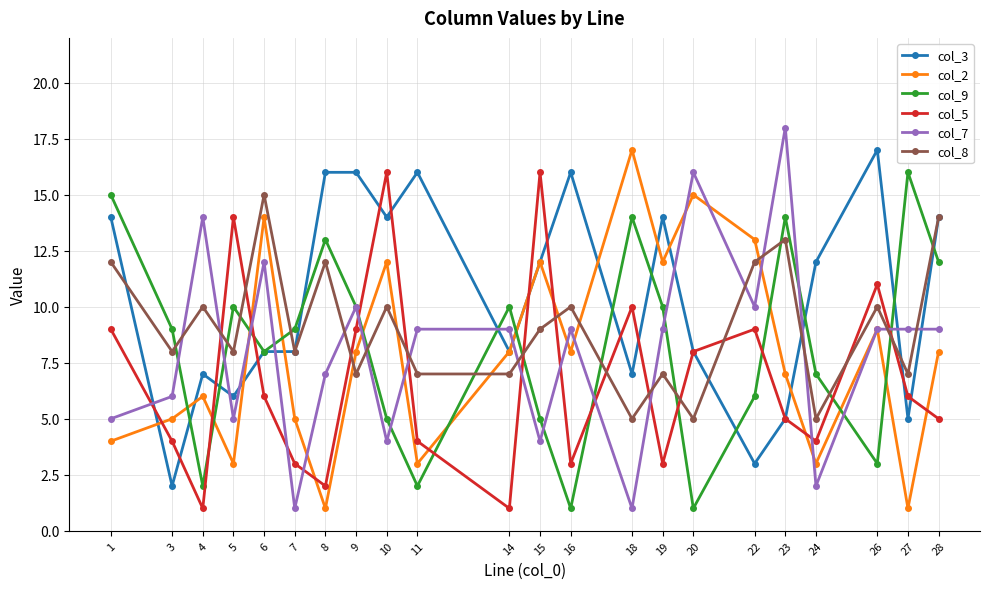

Which series has the largest total across all categories?

col_3